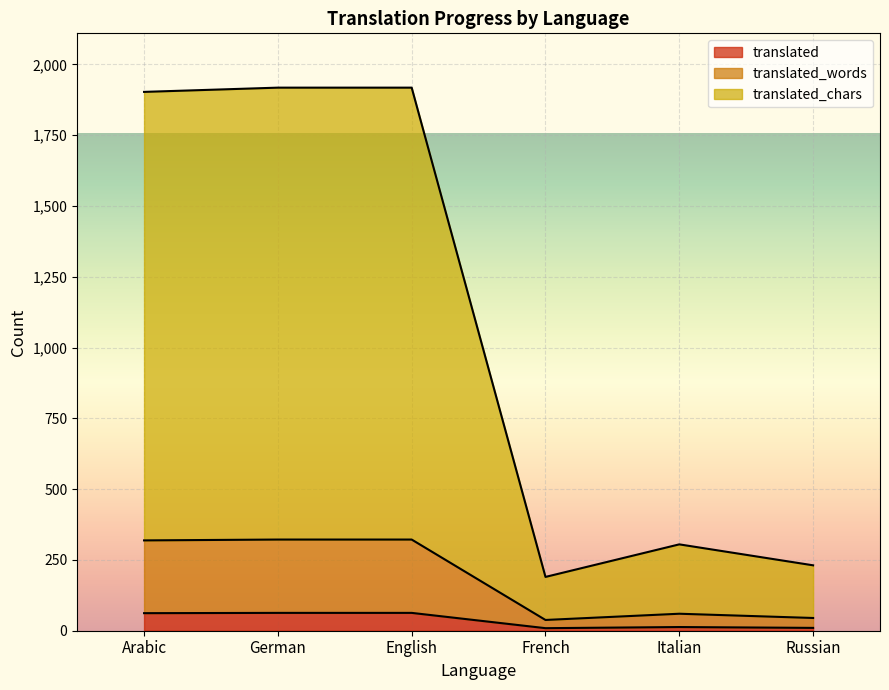

Which series changed the most between English and Russian?

translated_chars